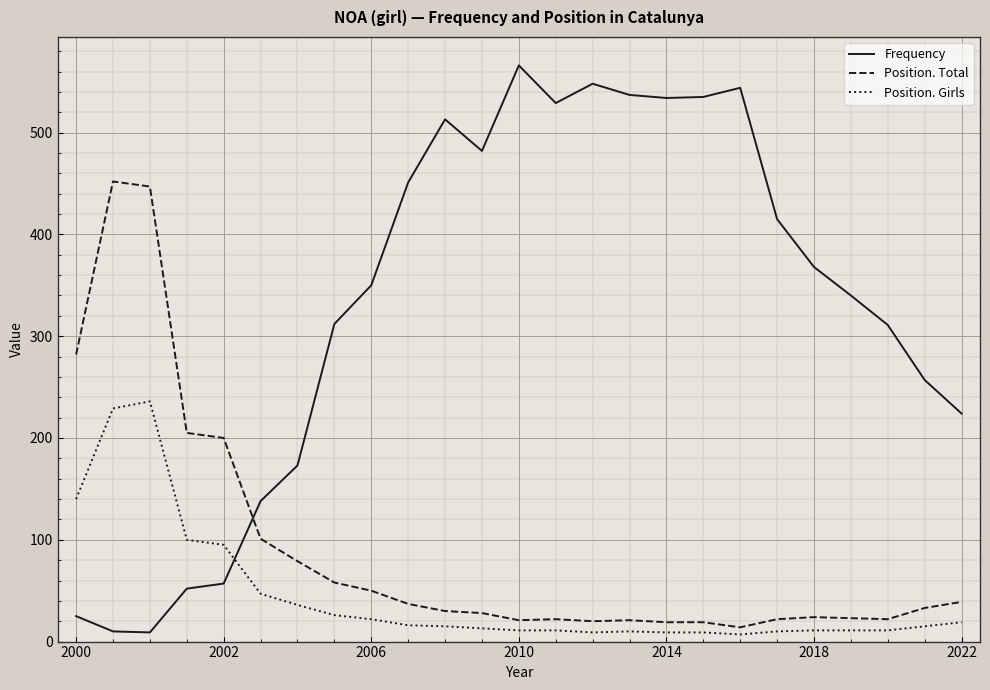

Does the chart have visible grid lines?

Yes